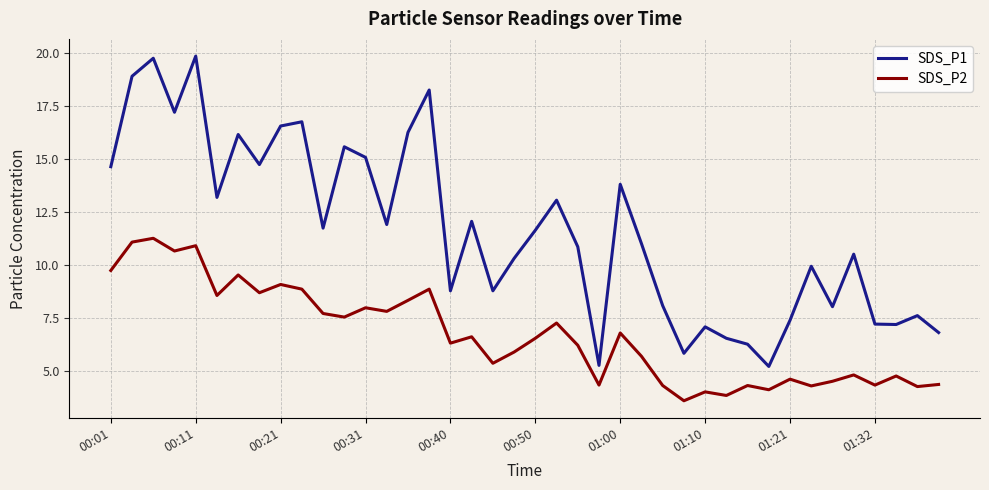

True or false: SDS_P2 and SDS_P1 intersect in this chart.

False